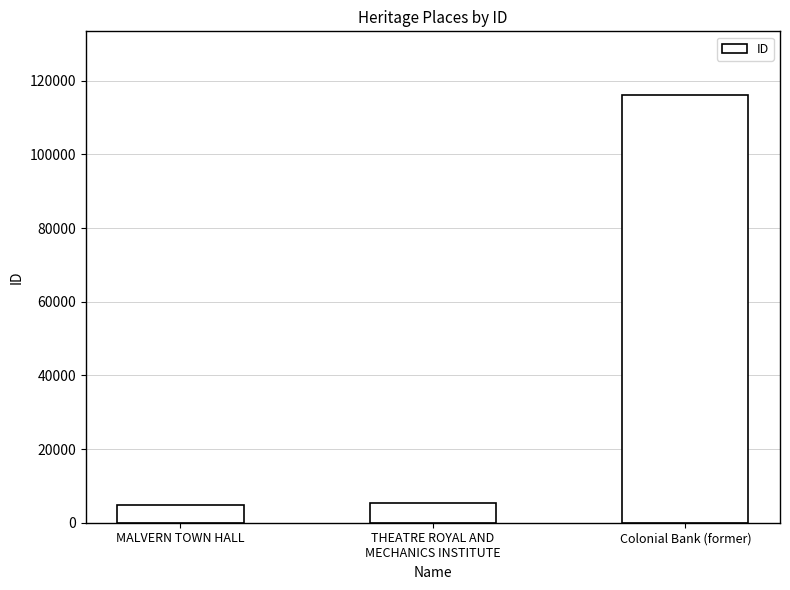

Count the number of categories in the chart.

3